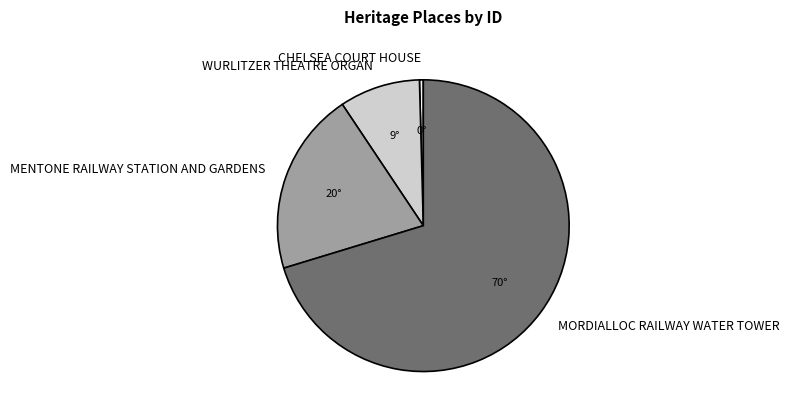

Is there a majority slice in this chart?

Yes